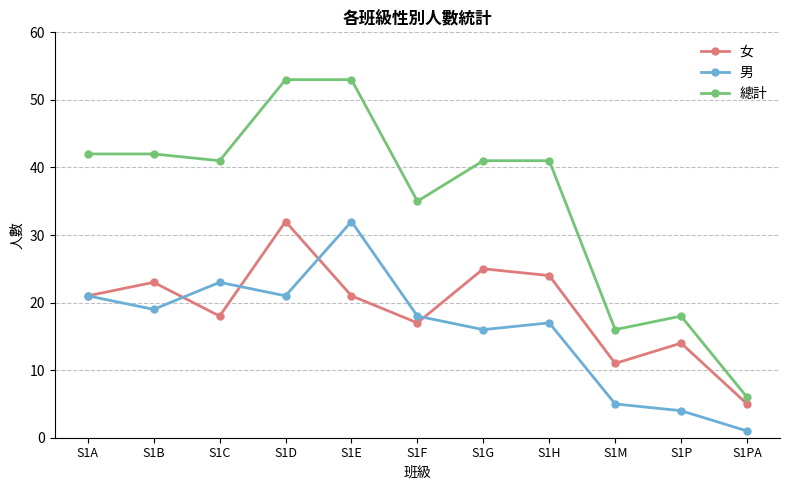

What is the sum of the 總計 values at S1A and S1D?

95